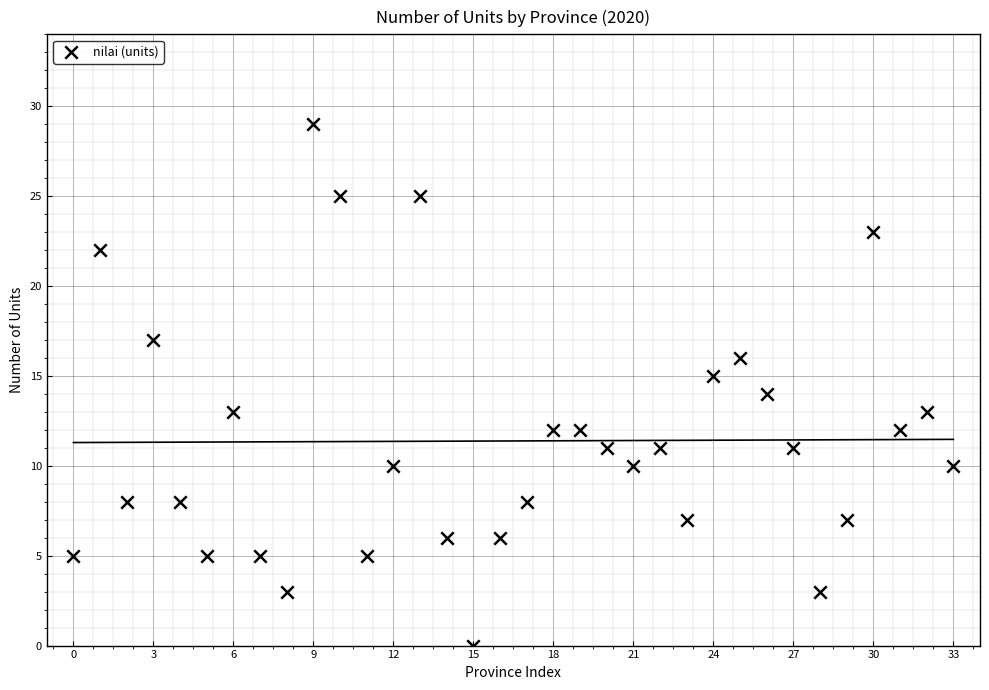

What is the range of Y values (max minus min)?

29